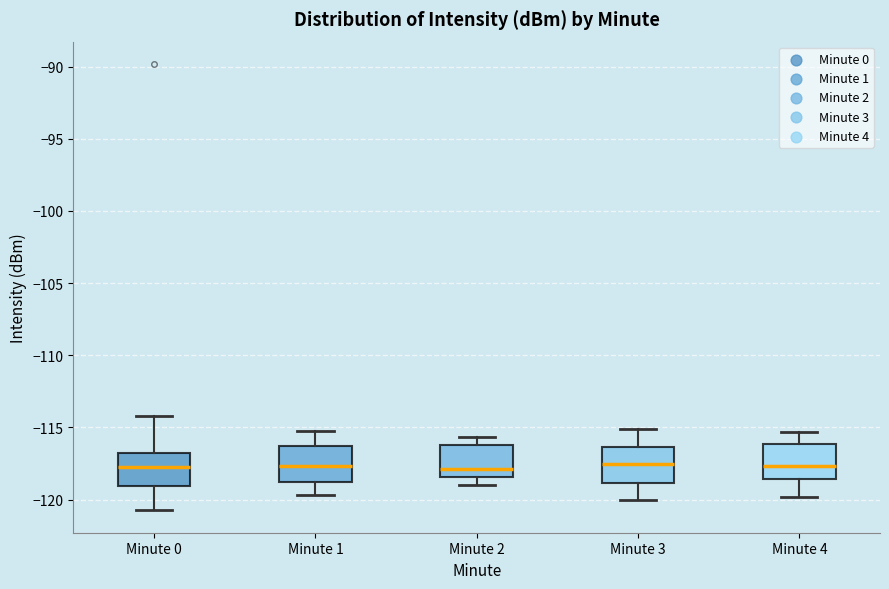

Where does the lower whisker of the box for Minute 0 end on the y-axis? The values are not printed on the chart, so give them approximately, as read against the axis.

-120.5